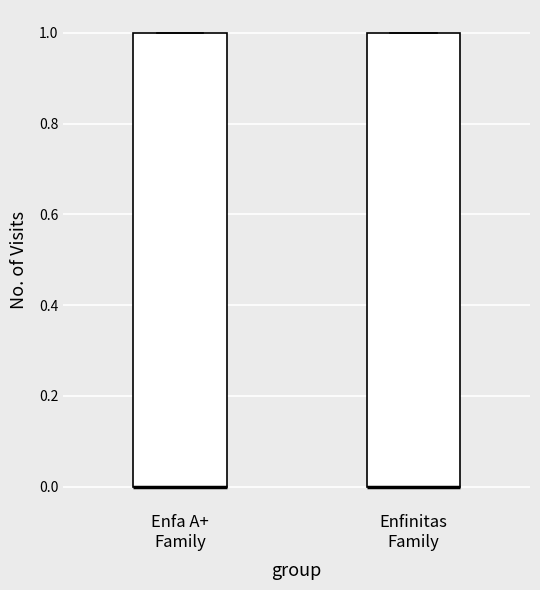

Reading left to right, read every box against the y-axis: the position of its median line, the range the box covers, and the ends of its whiskers. The values are not printed on the chart, so give them approximately, as read against the axis.

Enfa A+ Family: median 0 (drawn on the box's lower edge), box 0 to 1, whiskers 0 to 1
Enfinitas Family: median 0 (drawn on the box's lower edge), box 0 to 1, whiskers 0 to 1